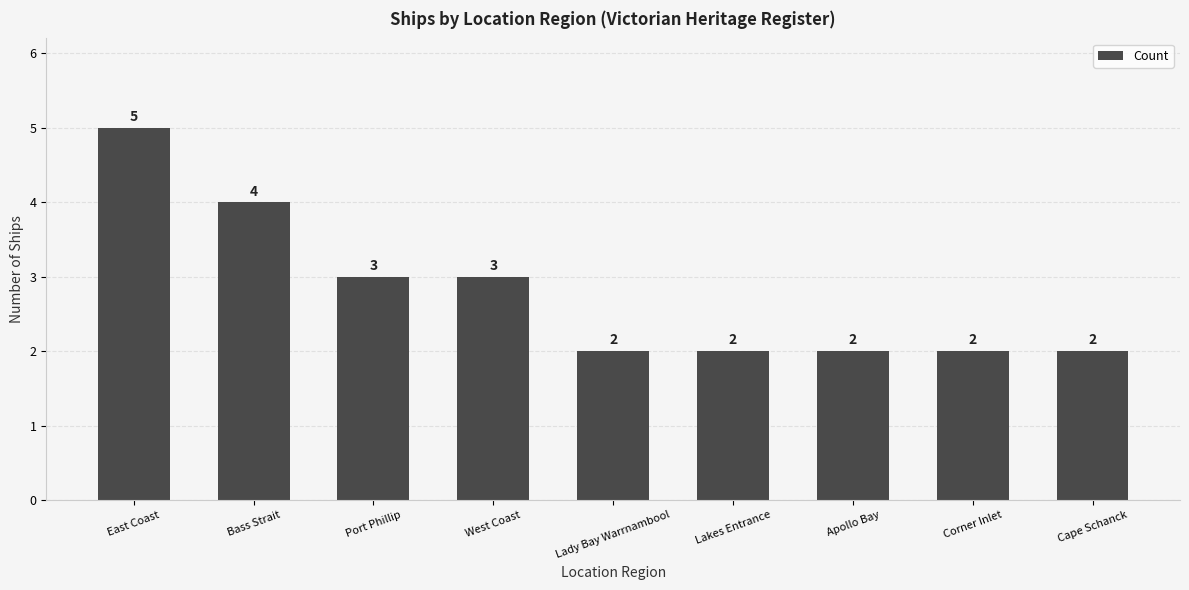

True or false: the data shows 5 at Port Phillip.

False